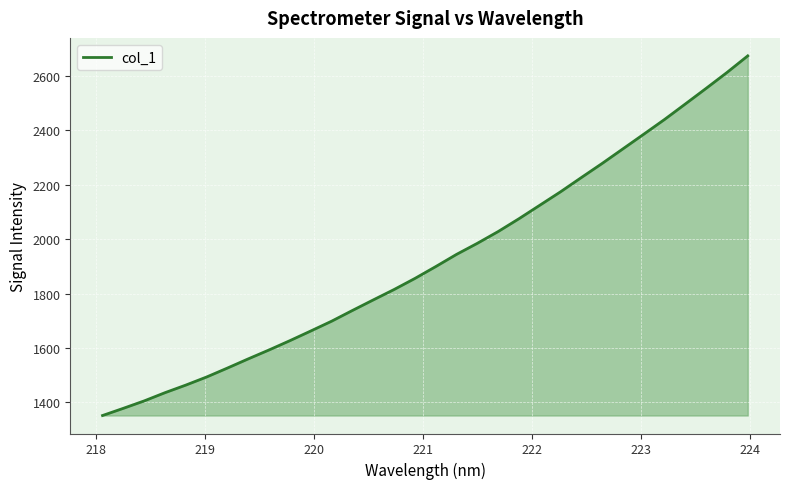

What is the maximum value shown in the chart?

2673.2